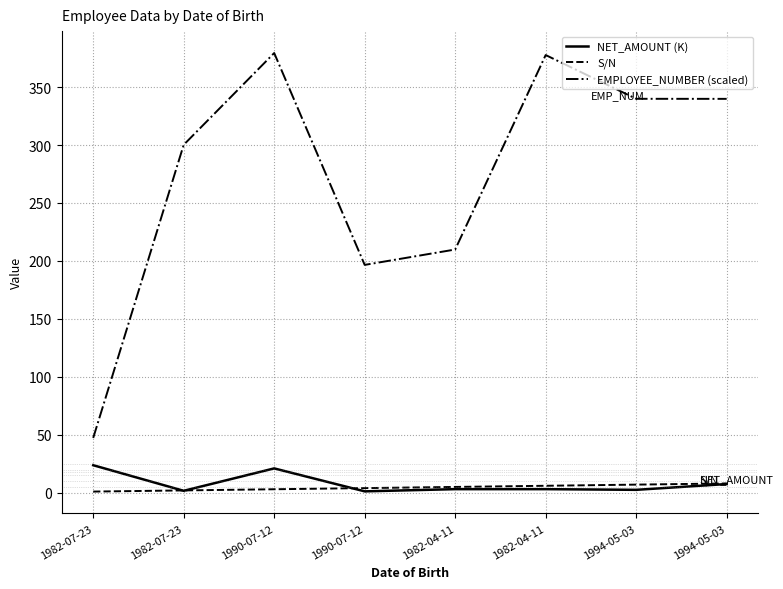

What are all the series names shown in the legend?

NET_AMOUNT (K), S/N, EMPLOYEE_NUMBER (scaled)